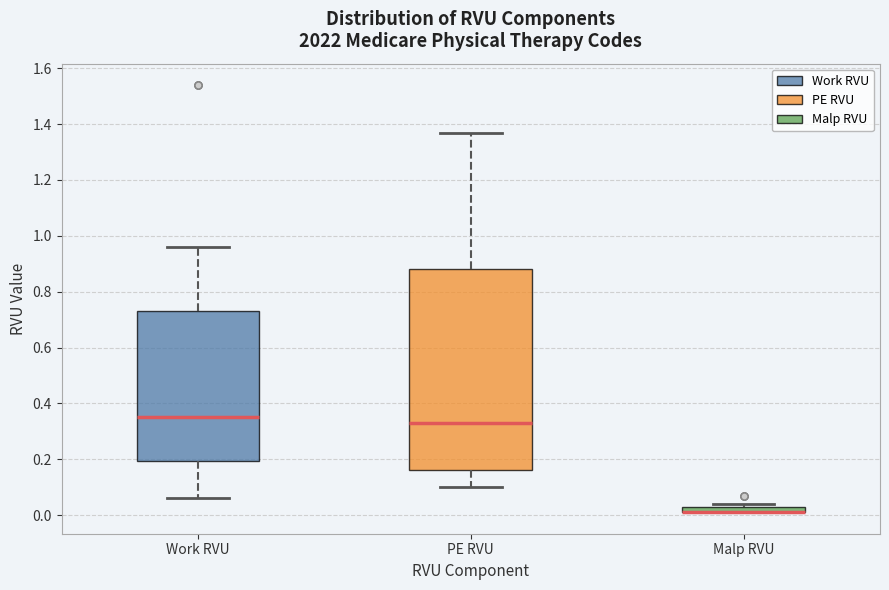

Where does the lower whisker of the box for PE RVU end on the y-axis? The values are not printed on the chart, so give them approximately, as read against the axis.

0.10